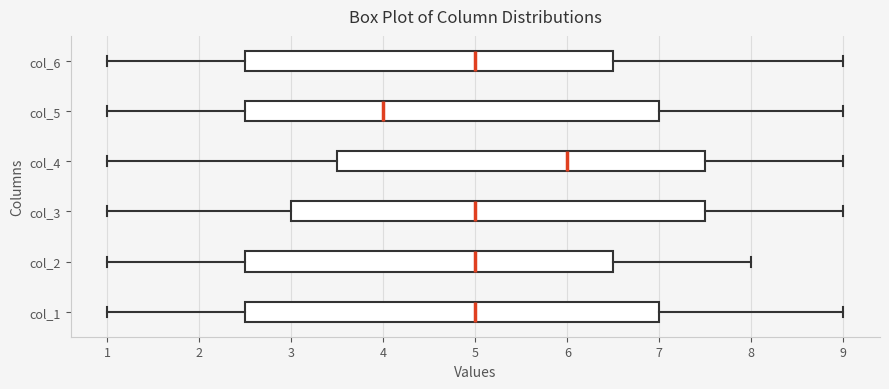

Reading bottom to top, transcribe this box plot: for each box, give where its median line is, the range the box spans, and where its two whiskers end, as read against the x-axis. The values are not printed on the chart, so give them approximately, as read against the axis.

col_1: median 5.0, box 2.5 to 7.0, whiskers 1.0 to 9.0
col_2: median 5.0, box 2.5 to 6.5, whiskers 1.0 to 8.0
col_3: median 5.0, box 3.0 to 7.5, whiskers 1.0 to 9.0
col_4: median 6.0, box 3.5 to 7.5, whiskers 1.0 to 9.0
col_5: median 4.0, box 2.5 to 7.0, whiskers 1.0 to 9.0
col_6: median 5.0, box 2.5 to 6.5, whiskers 1.0 to 9.0